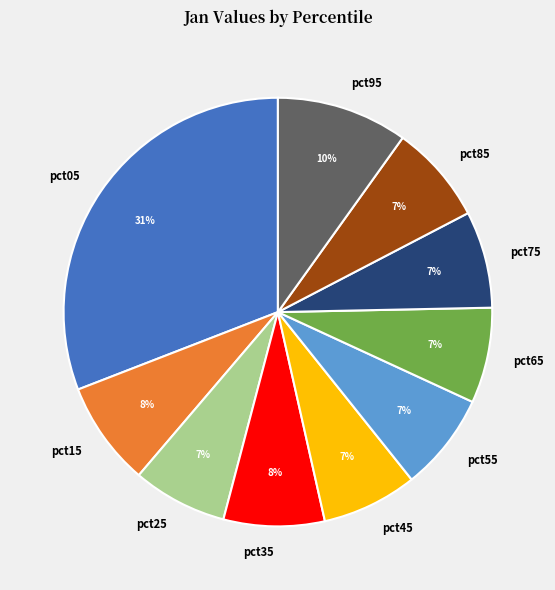

Approximately how many times larger is the value at pct25 compared to pct05?

0.2